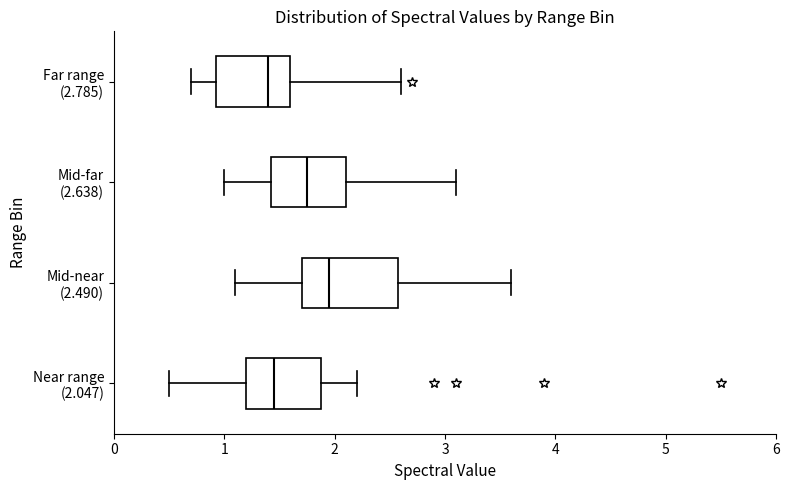

Where does the left whisker of the box for Near range (2.047) end on the x-axis? The values are not printed on the chart, so give them approximately, as read against the axis.

0.5